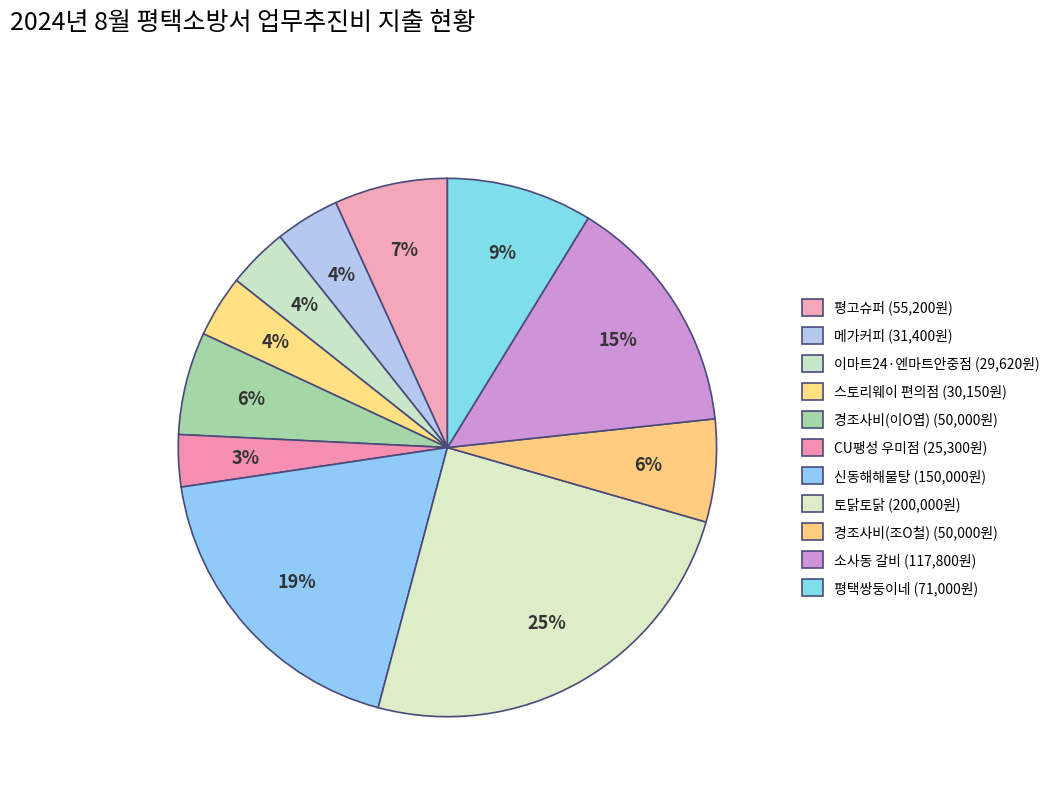

Which category has the smallest portion of the pie?

CU팽성 우미점